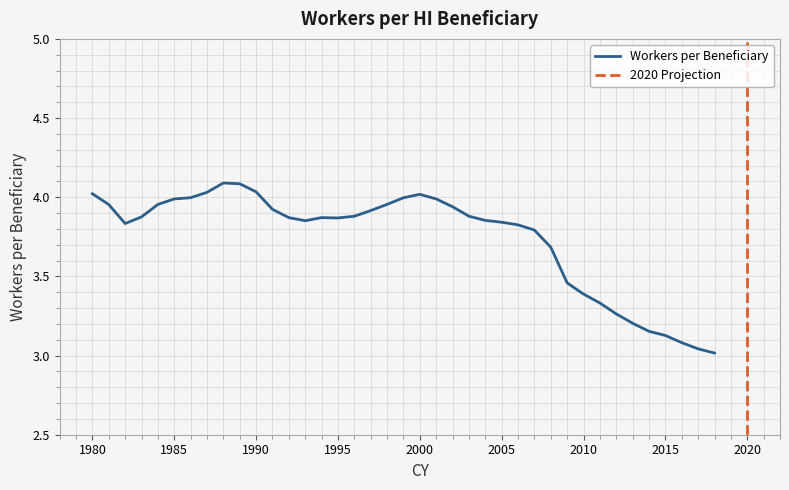

Count the number of categories in the chart.

39